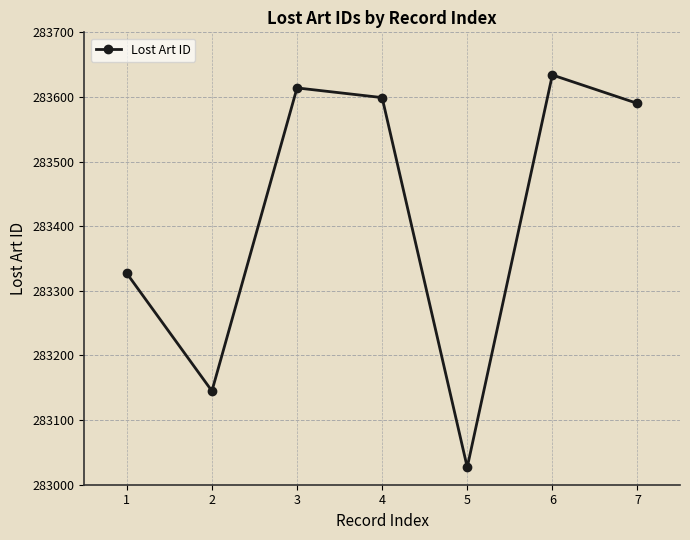

True or false: the data has more than 2 interior local peaks.

False